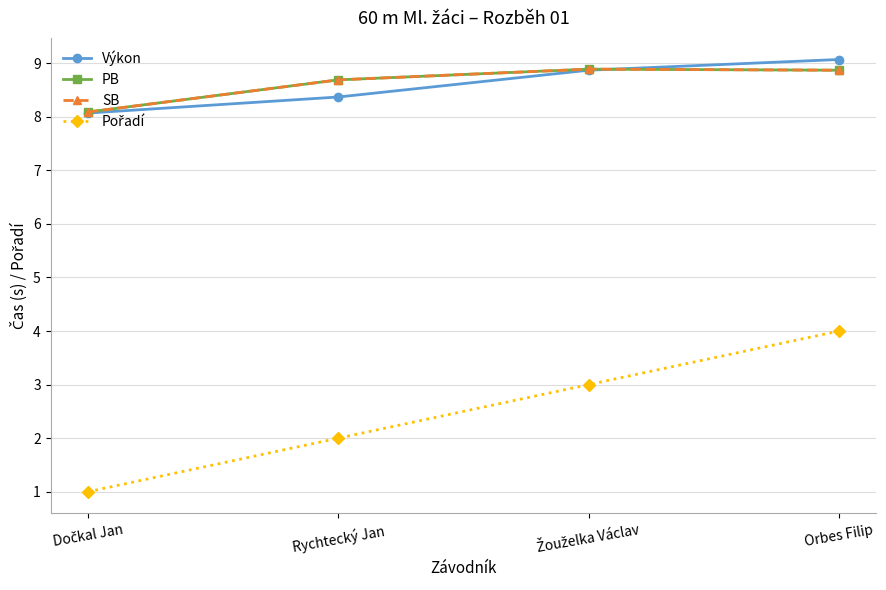

Does the chart have visible grid lines?

Yes